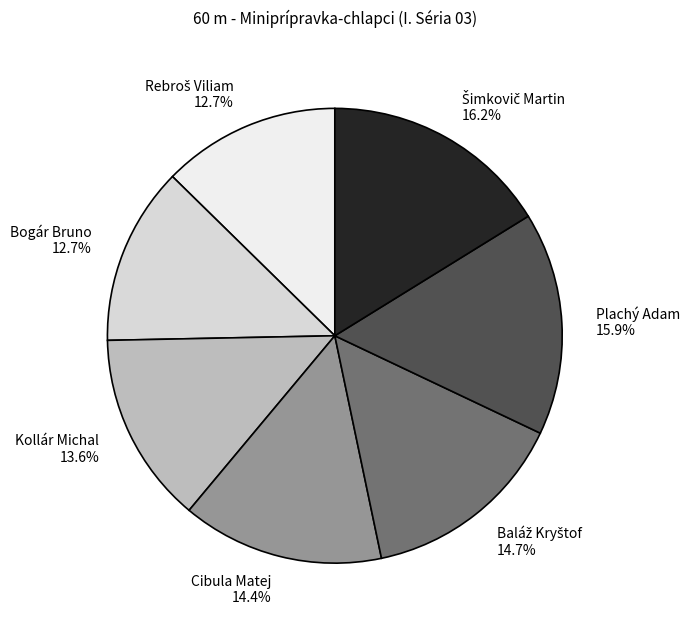

What percentage is NOT represented by Bogár Bruno?

87.3%